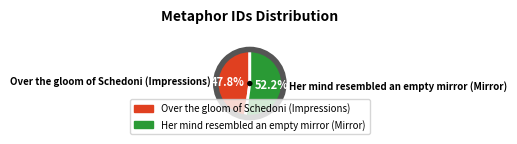

Approximately how many times larger is the value at Her mind resembled an empty mirror (Mirror) compared to Over the gloom of Schedoni (Impressions)?

1.1